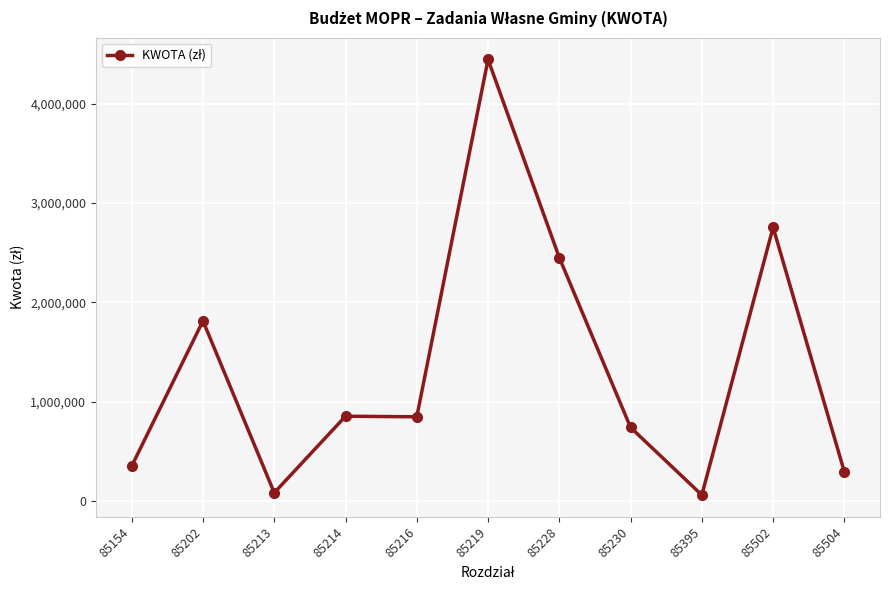

At which category does the data reach its first local peak?

85202